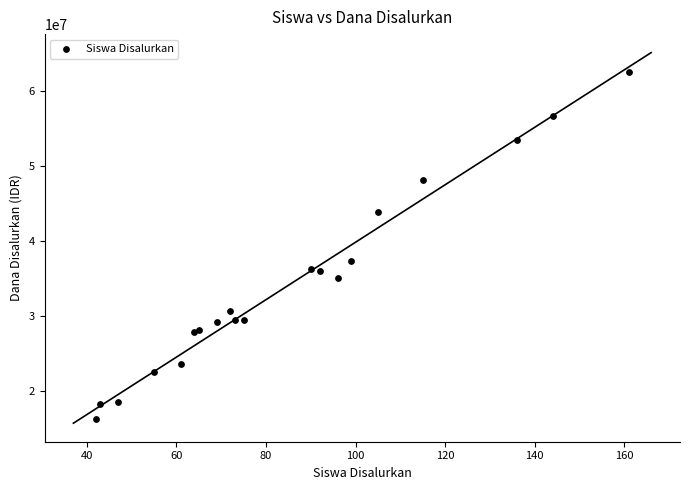

What Y value in the scatter plot is closest to 39375000?

37350000